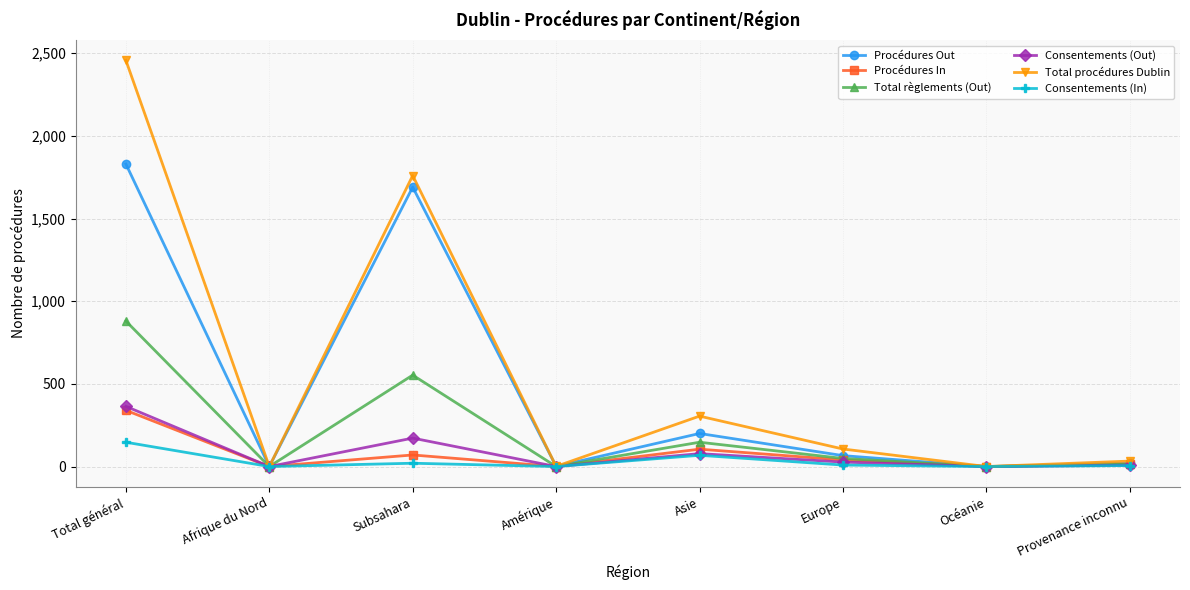

How many lines are shown in the chart?

6